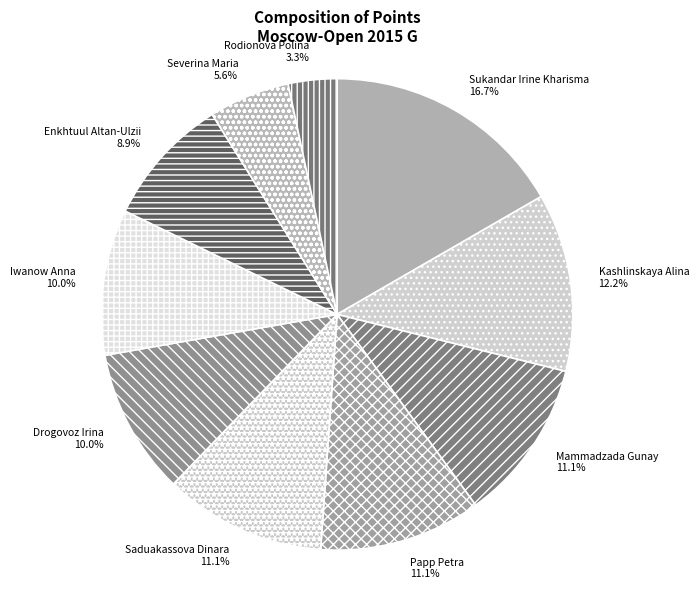

To the nearest percent, what is the average slice percentage?

10%